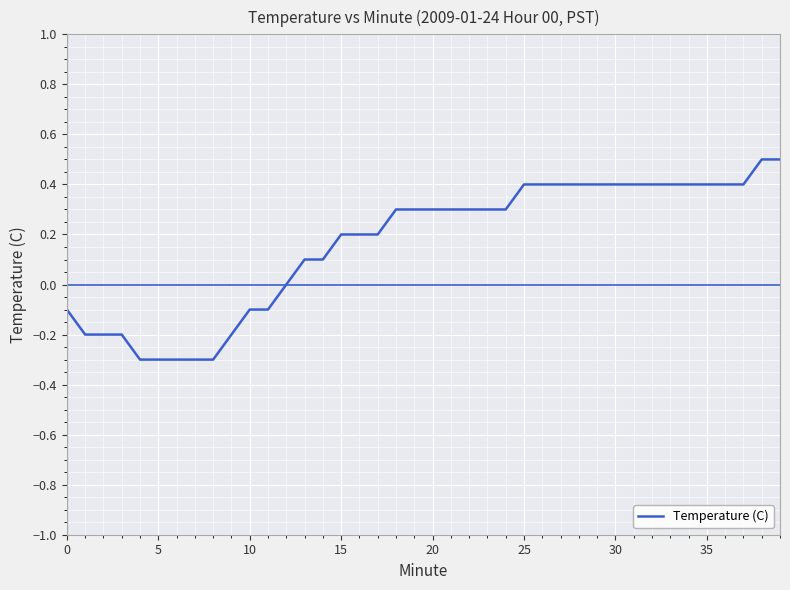

What is the maximum value shown in the chart?

0.5